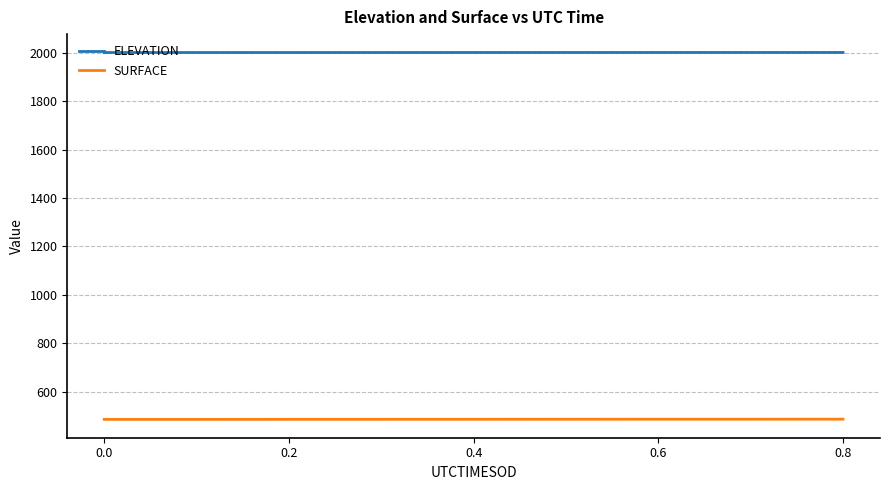

True or false: SURFACE and ELEVATION cross at least once.

False